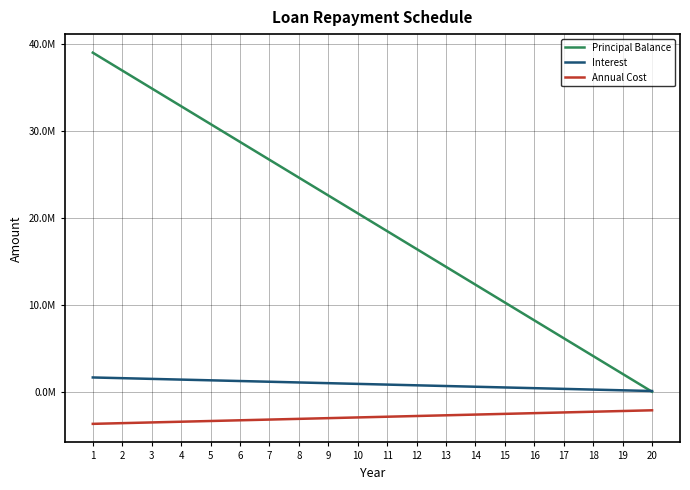

Rank the series by their maximum value, from lowest to highest.

Annual Cost, Interest, Principal Balance